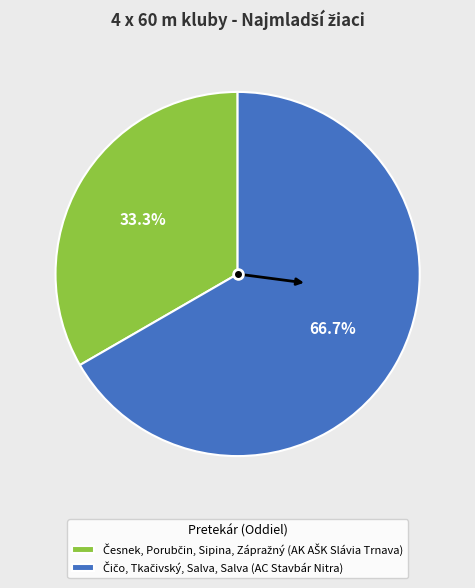

Is there any slice that represents more than half of the pie?

Yes